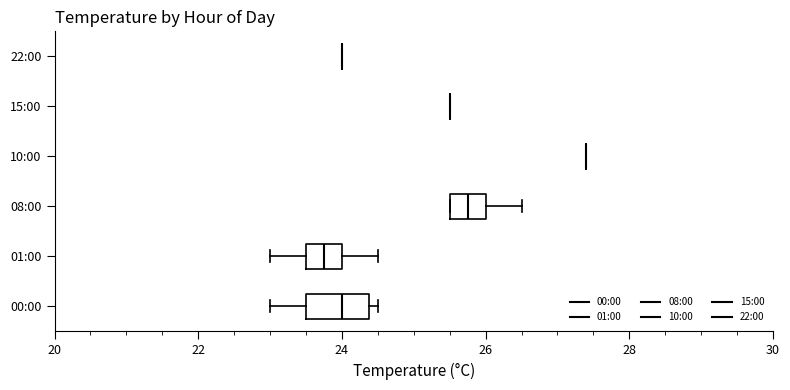

Reading bottom to top, transcribe this box plot: for each box, give where its median line is, the range the box spans, and where its two whiskers end, as read against the x-axis. The values are not printed on the chart, so give them approximately, as read against the axis.

00:00: median 24.0, box 23.6 to 24.4, whiskers 23.0 to 24.6
01:00: median 23.8, box 23.6 to 24.0, whiskers 23.0 to 24.6
08:00: median 25.8, box 25.6 to 26.0, whiskers 25.6 to 26.6
10:00: box collapsed to a line at 27.4, whiskers 27.4 to 27.4
15:00: box collapsed to a line at 25.6, whiskers 25.6 to 25.6
22:00: box collapsed to a line at 24.0, whiskers 24.0 to 24.0